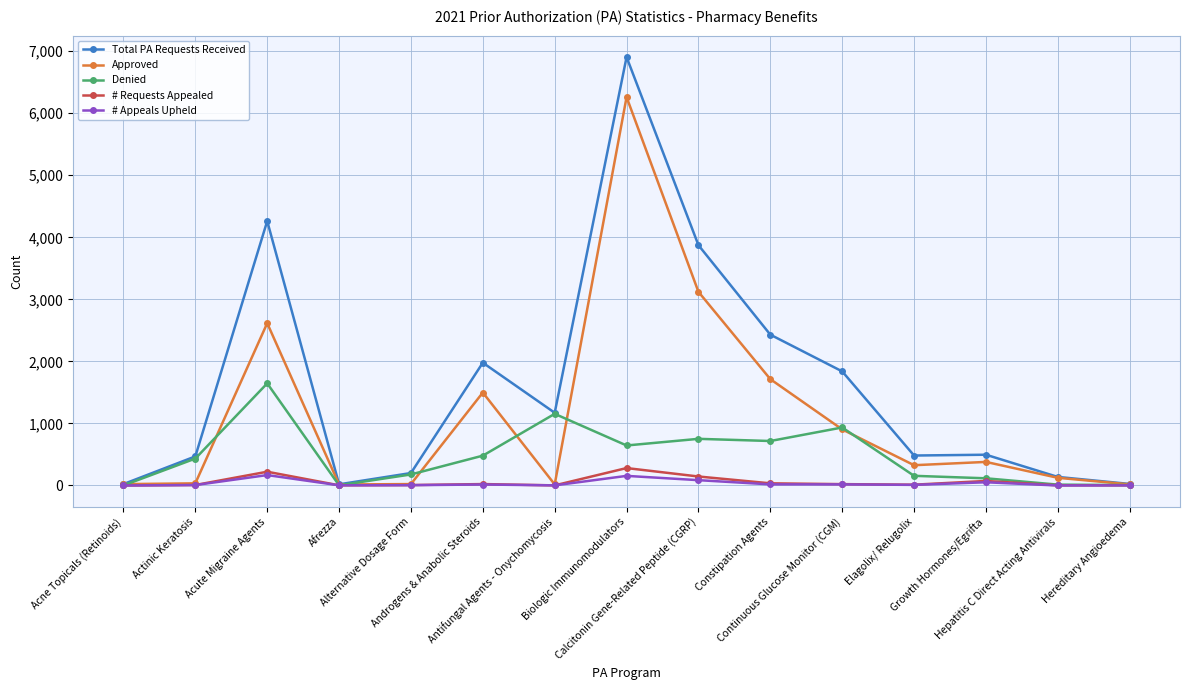

Where is the first local maximum for Denied?

Acute Migraine Agents